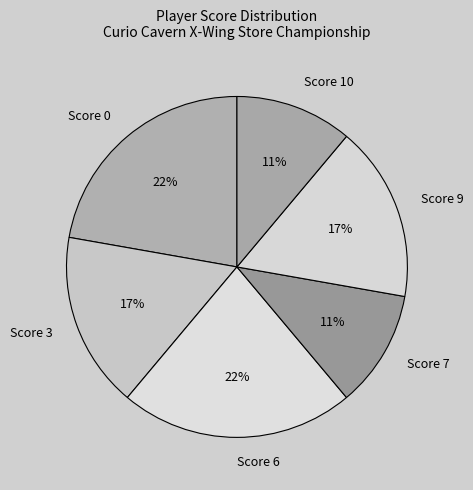

Is the sum of Score 9 and Score 3 greater than half?

No